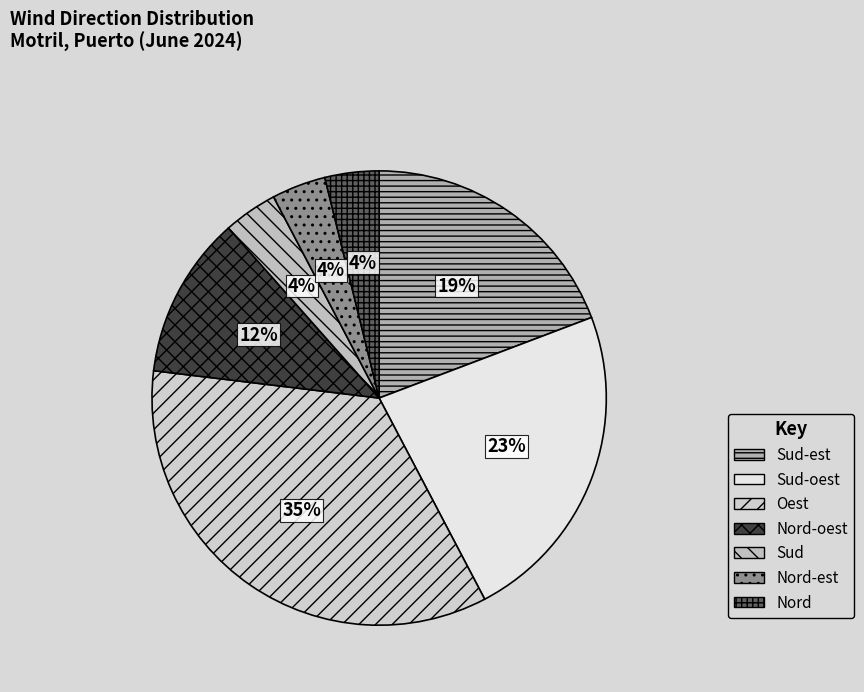

The Nord slice represents 1% of the pie. True or false?

False